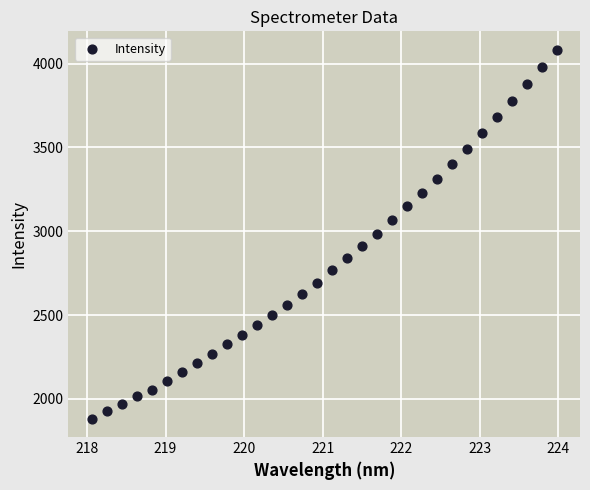

What is the range of Y values (max minus min)?

2200.0